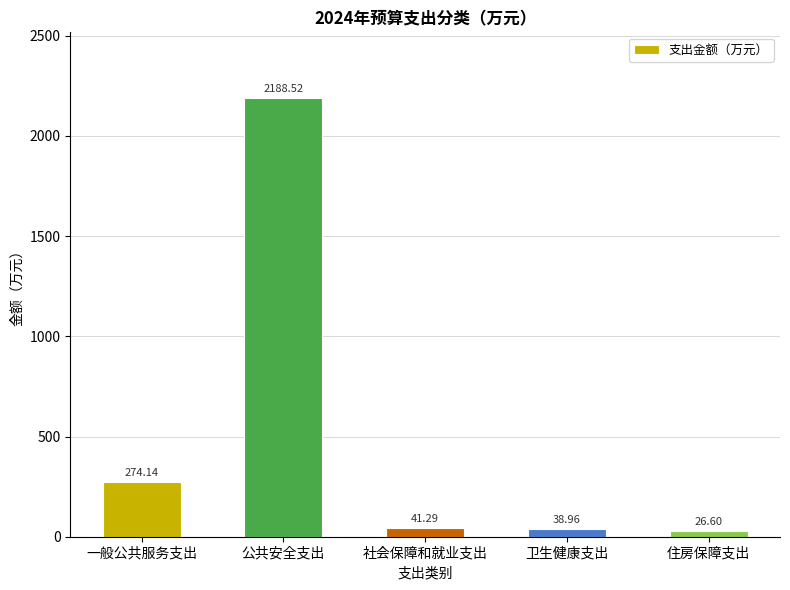

Which category has the lowest value across all series?

住房保障支出